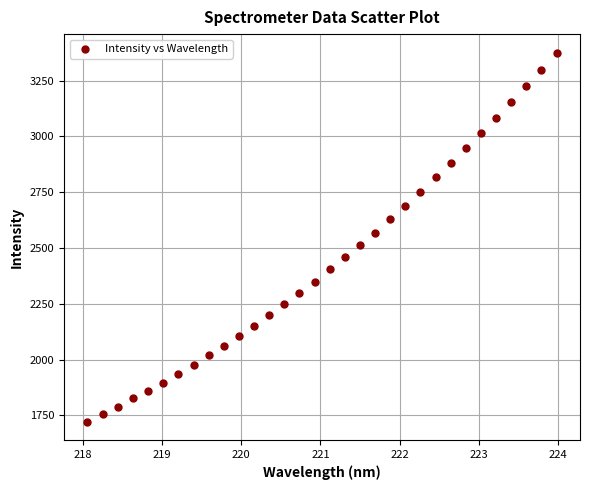

What is the range of Y values (max minus min)?

1653.6